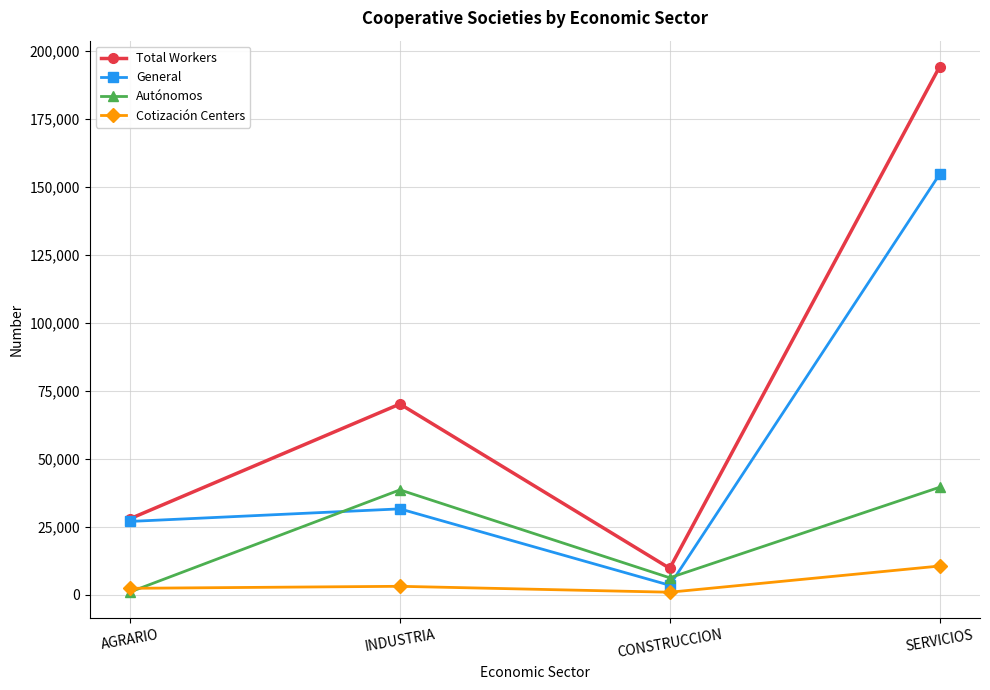

What is the label of the 3rd point from the right?

INDUSTRIA